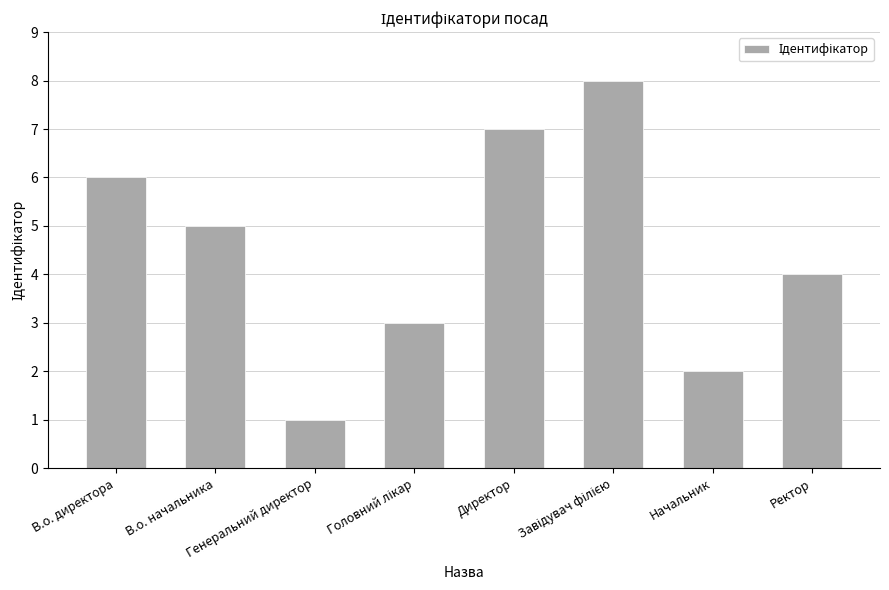

How many values are between 3 and 7?

5